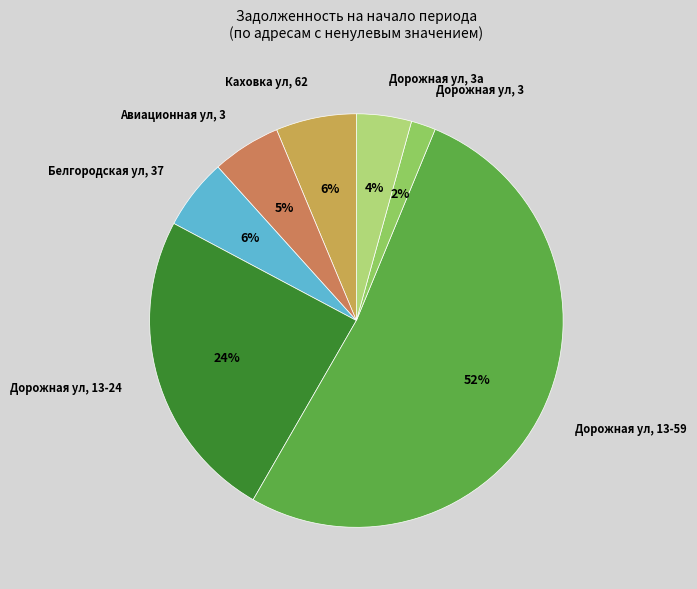

To the nearest percent, what portion does Дорожная ул, 3а represent?

4%